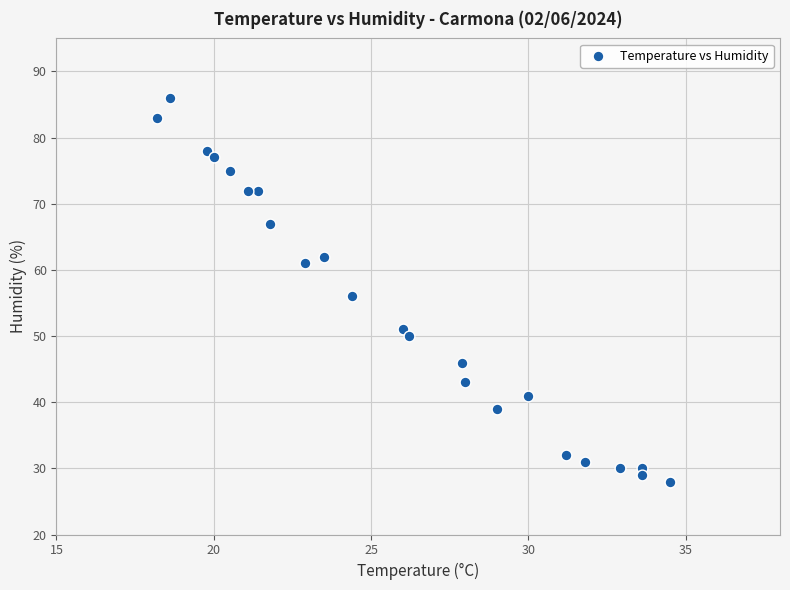

What Y value in the scatter plot is closest to 57?

56